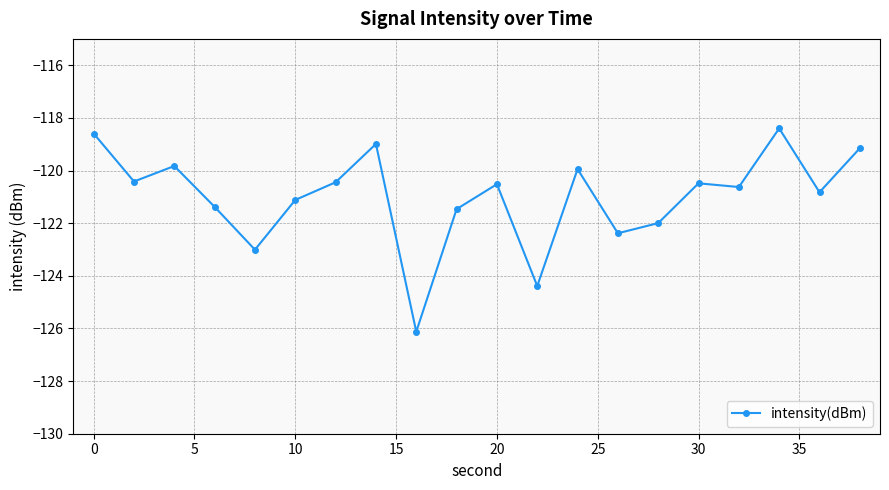

True or false: the data has more than 0 interior local peaks.

True